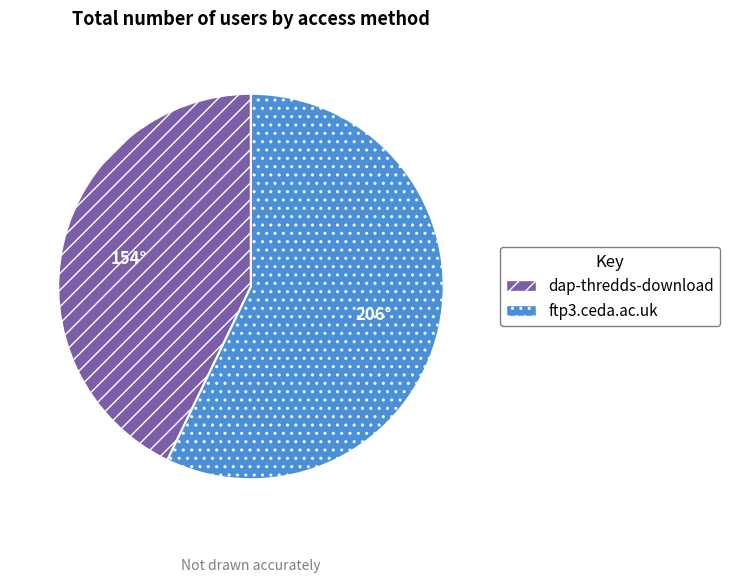

Is ftp3.ceda.ac.uk the majority of the pie?

Yes